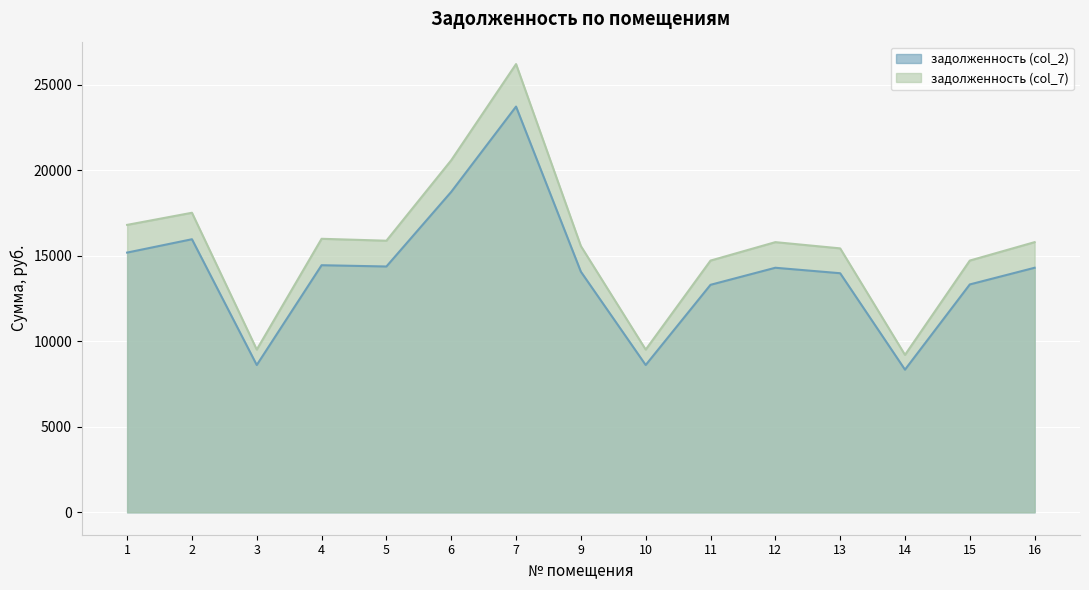

True or false: задолженность (col_2) and задолженность (col_7) cross at least once.

False